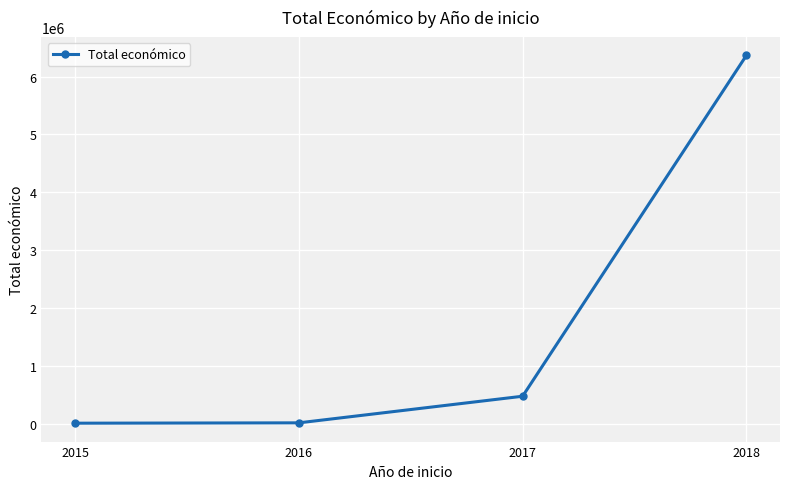

How many series are shown in this chart?

1